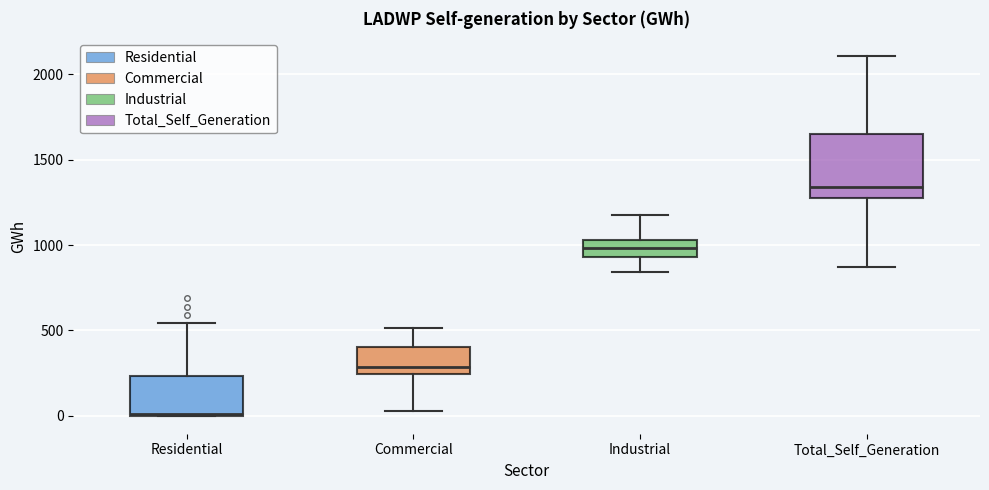

Where does the upper whisker of the box for Residential end on the y-axis? The values are not printed on the chart, so give them approximately, as read against the axis.

550